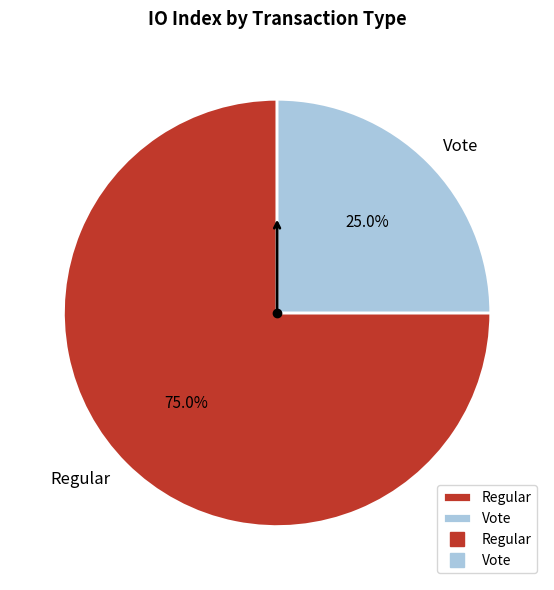

Which slice is the smallest?

Vote